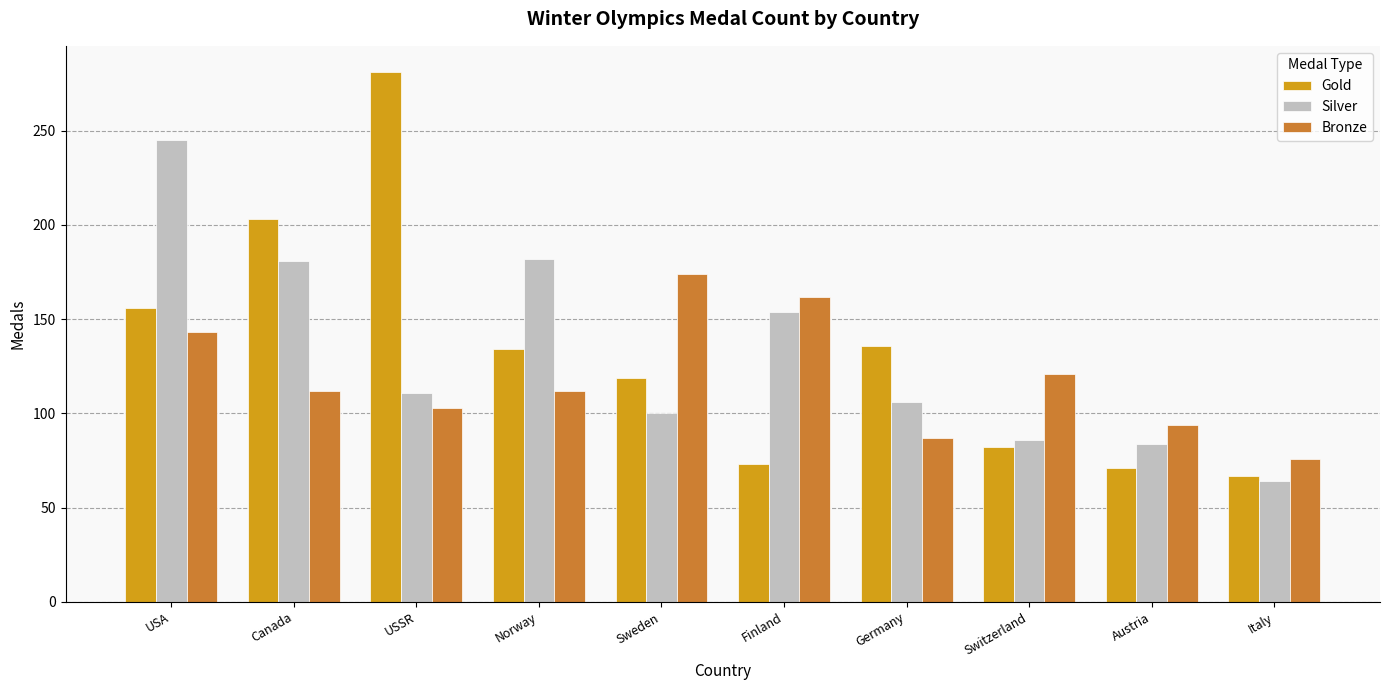

What is the value of the Gold bar at the 1st from the left?

156